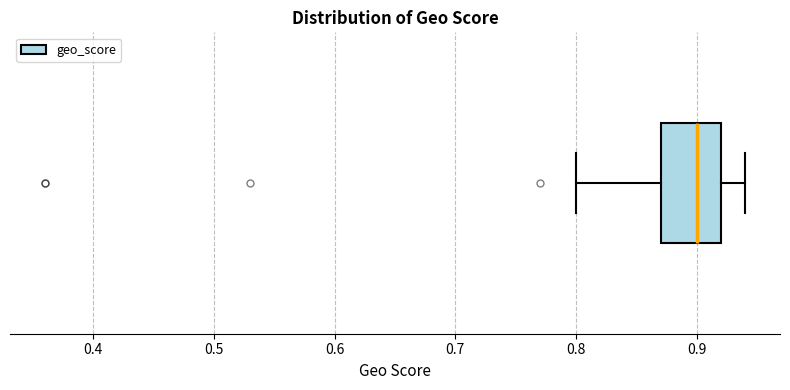

Where does the right whisker of the box end on the x-axis? The values are not printed on the chart, so give them approximately, as read against the axis.

0.94